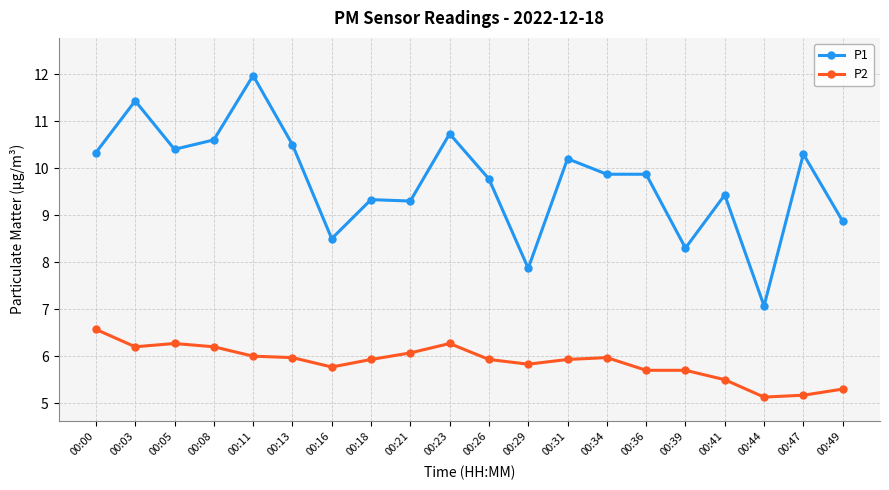

Which series has the largest range (max minus min)?

P1